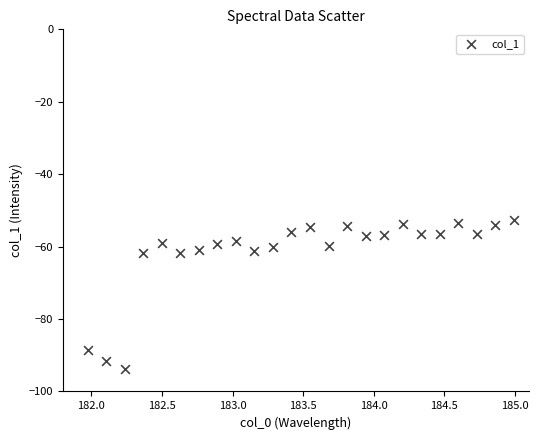

What is the range of X values (max minus min)?

3.0